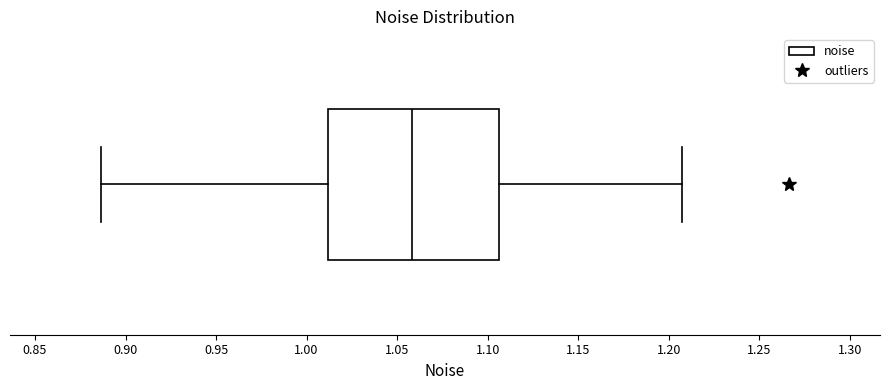

Where is the right edge of the box on the x-axis? The values are not printed on the chart, so give them approximately, as read against the axis.

1.105